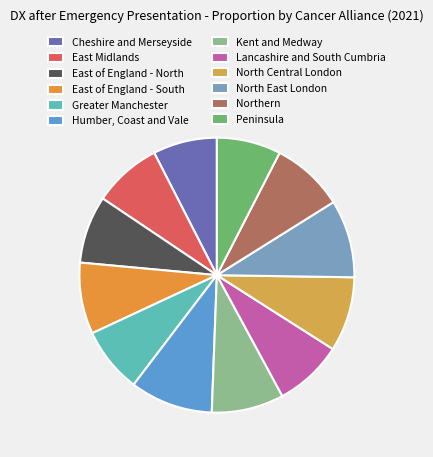

Which slice is the largest?

Humber, Coast and Vale